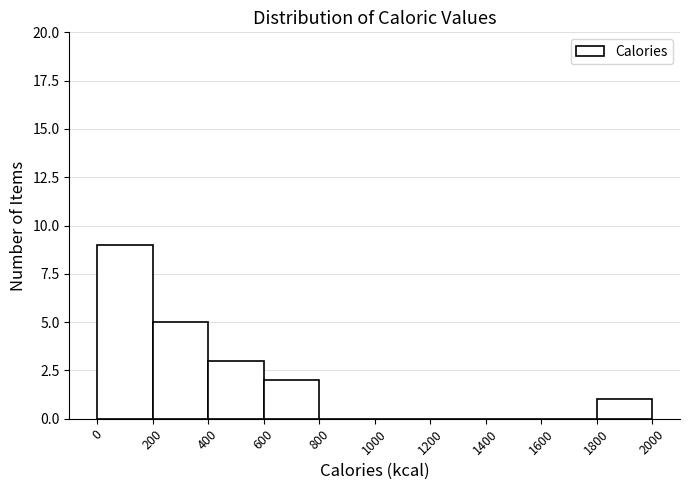

How tall is the bar that spans 400 to 600 on the x-axis? The values are not printed on the chart, so give them approximately, as read against the axis.

3